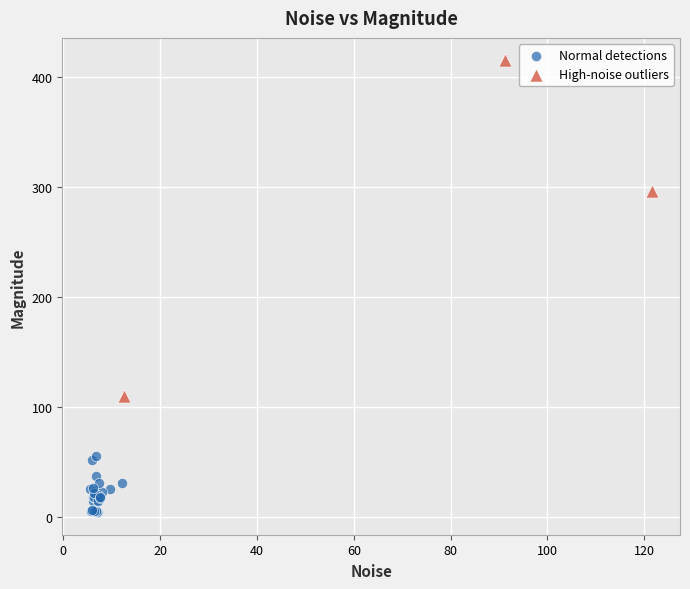

Which series contains the highest Y value?

High-noise outliers